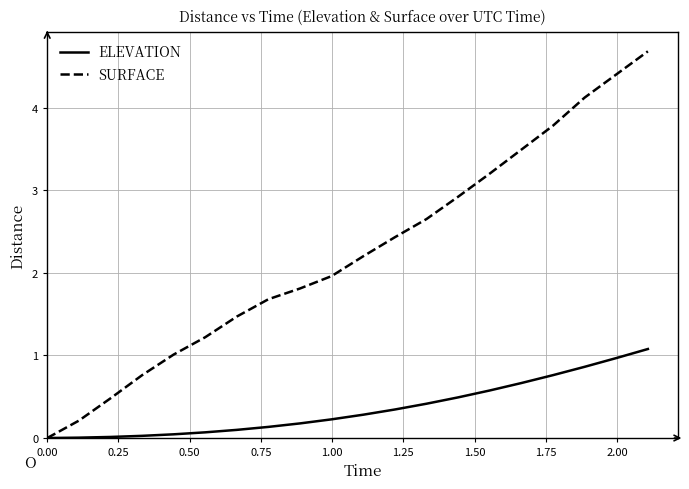

Which series has the widest spread of values?

SURFACE